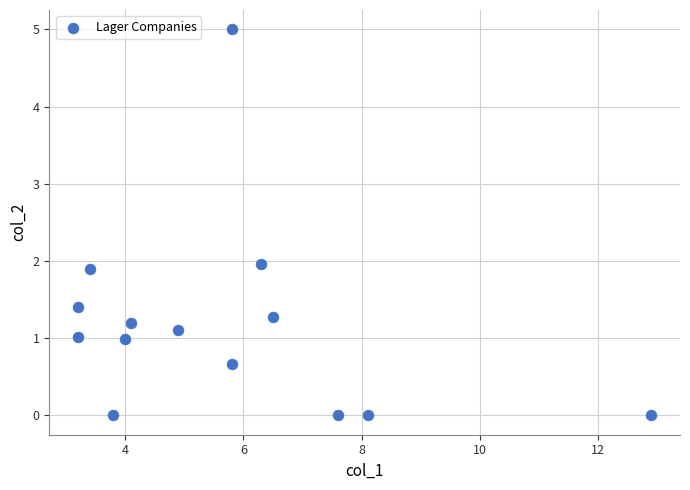

What is the range of Y values (max minus min)?

5.0